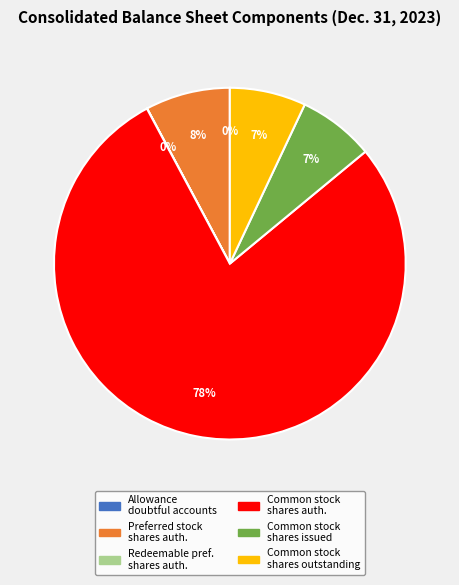

The Common stock shares issued slice represents 7% of the pie. True or false?

True